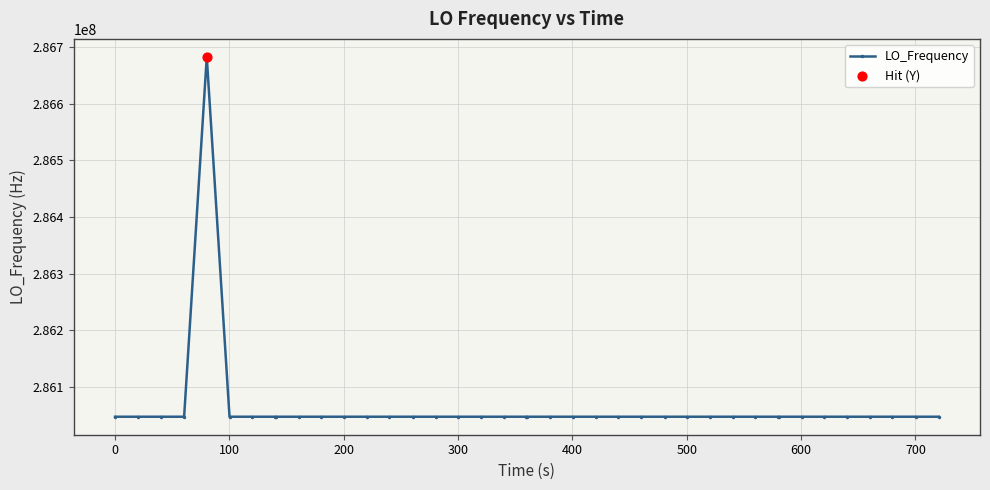

What is the minimum value shown in the chart?

286046996.7